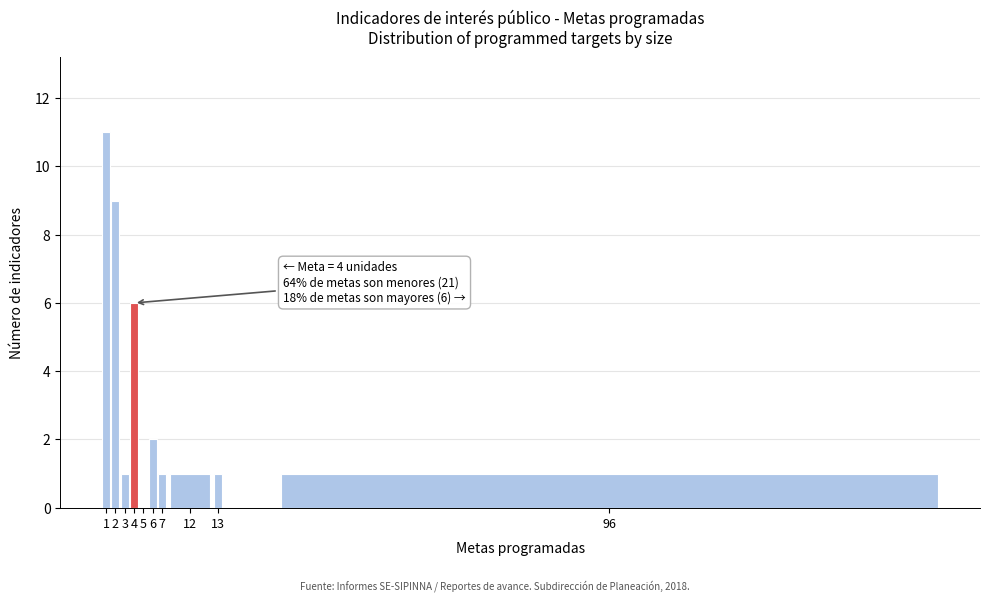

Reading right to left, what are all the values shown in this chart?

96=1	13=1	12=1	7=1	6=2	5=0	4=6	3=1	2=9	1=11